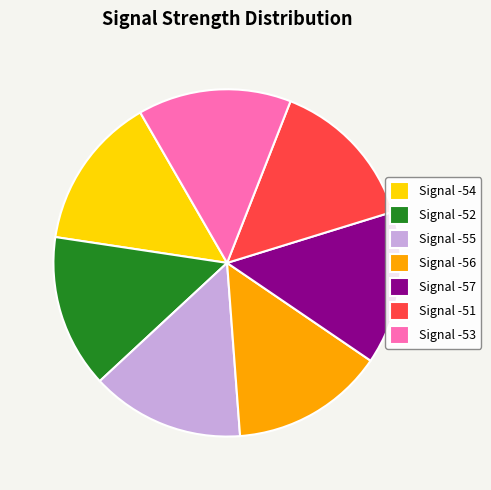

What is the ratio of the value at Signal -54 to the value at Signal -51?

1.0